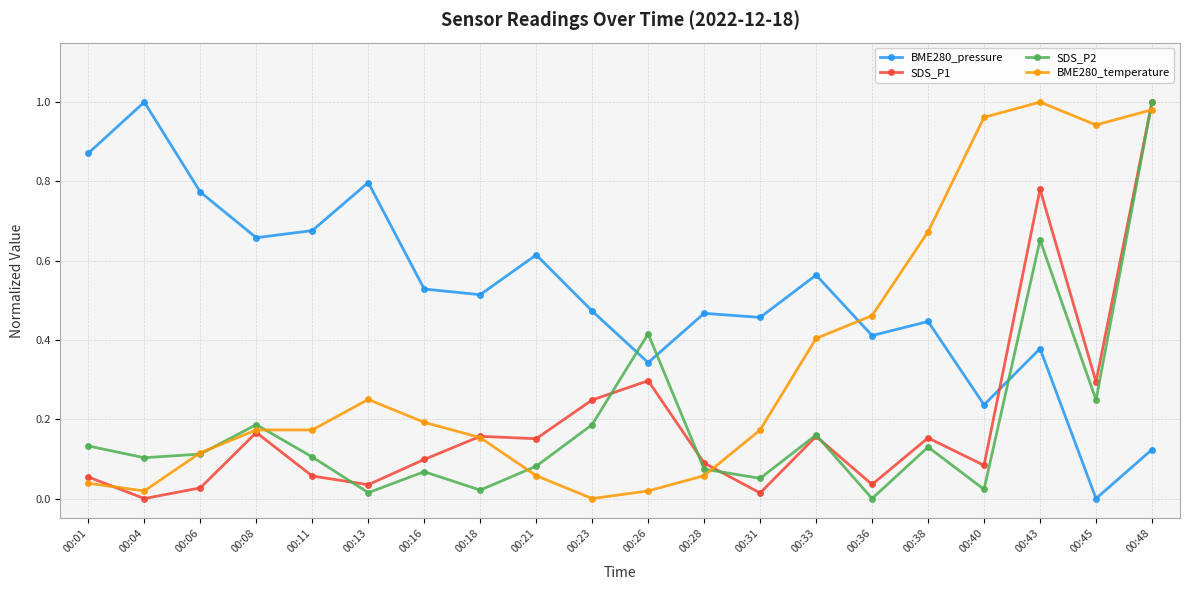

True or false: SDS_P2 has more than 2 points higher than both neighbors.

True